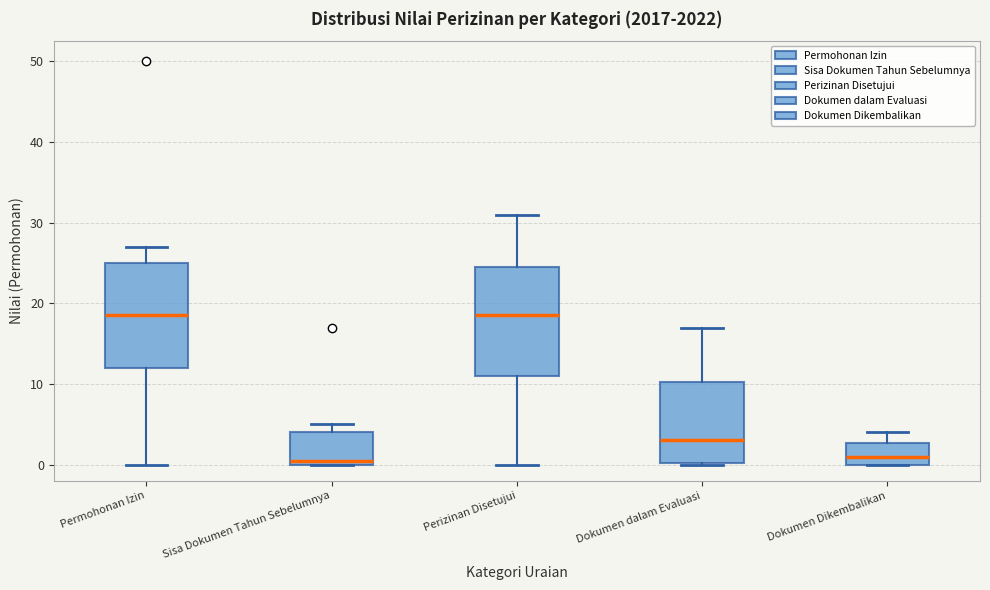

Reading left to right, read every box against the y-axis: the position of its median line, the range the box covers, and the ends of its whiskers. The values are not printed on the chart, so give them approximately, as read against the axis.

Permohonan Izin: median 19, box 12 to 25, whiskers 0 to 27
Sisa Dokumen Tahun Sebelumnya: median 1, box 0 to 4, whiskers 0 to 5
Perizinan Disetujui: median 19, box 11 to 25, whiskers 0 to 31
Dokumen dalam Evaluasi: median 3, box 0 to 10, whiskers 0 to 17
Dokumen Dikembalikan: median 1, box 0 to 3, whiskers 0 to 4